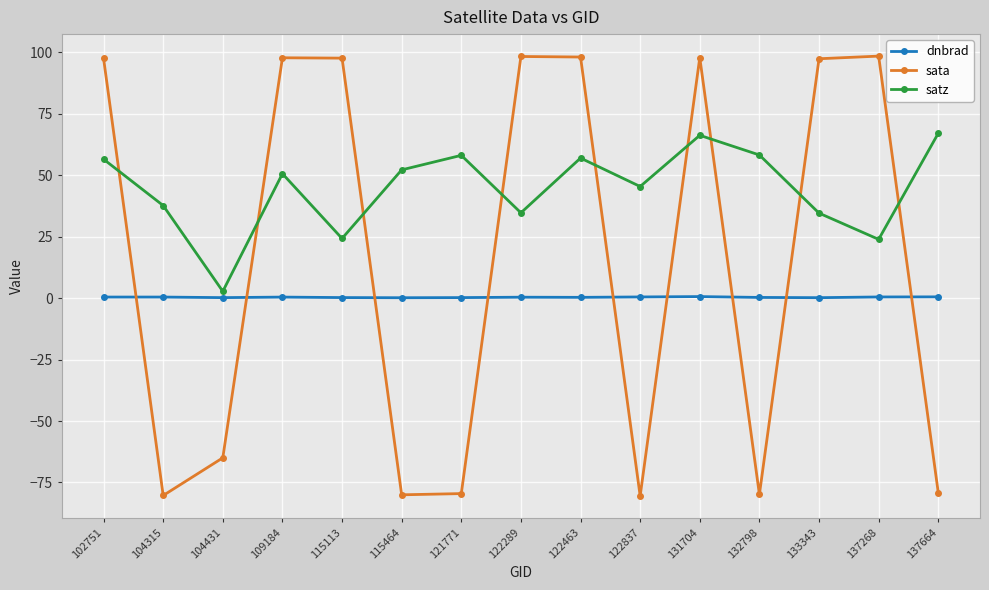

Is it true that sata equals -80.3 at 104315?

True